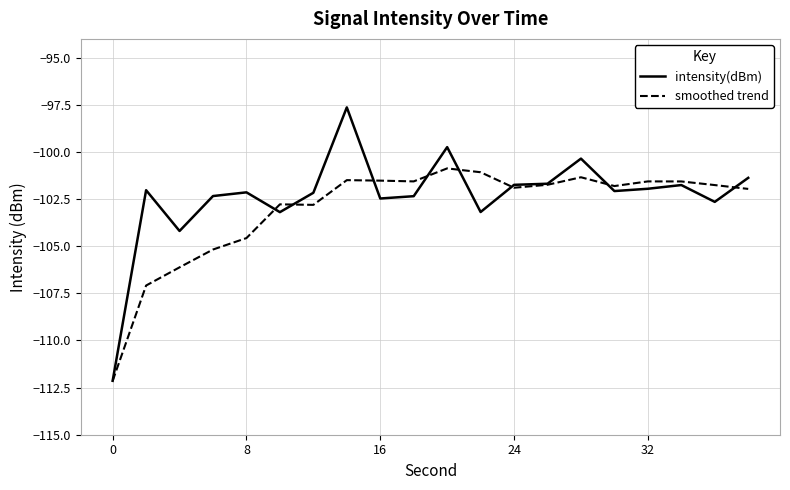

What is the greatest value displayed?

-97.6